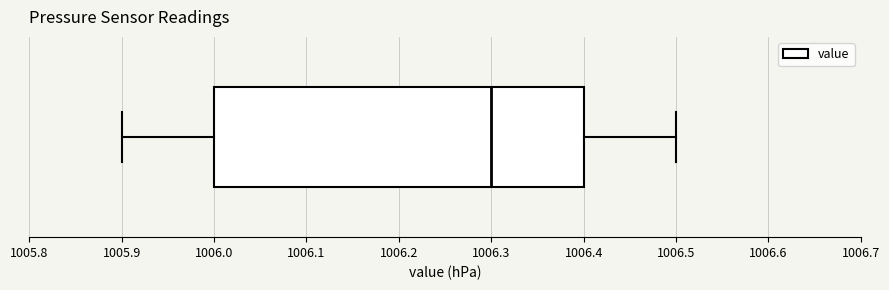

Transcribe this box plot: give where the median line is, the range the box spans, and where the two whiskers end, as read against the x-axis. The values are not printed on the chart, so give them approximately, as read against the axis.

median 1006.3, box 1006.0 to 1006.4, whiskers 1005.9 to 1006.5